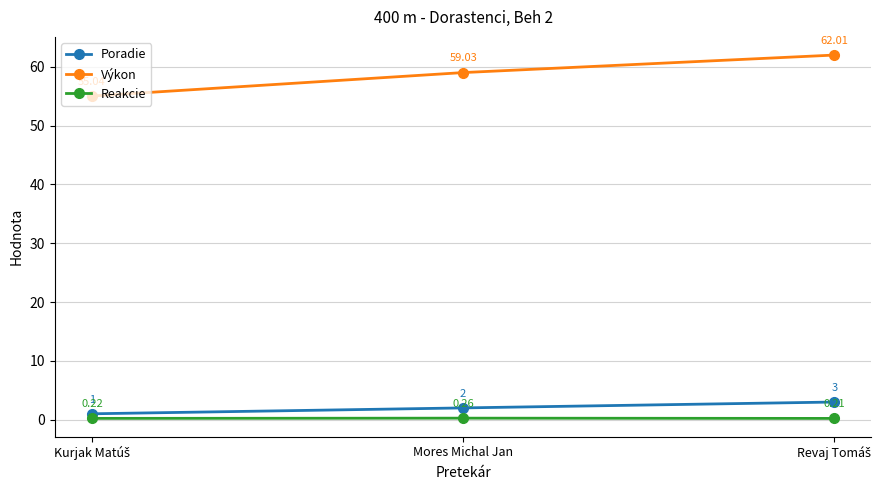

What is the spread (max minus min) of values at Mores Michal Jan?

58.8